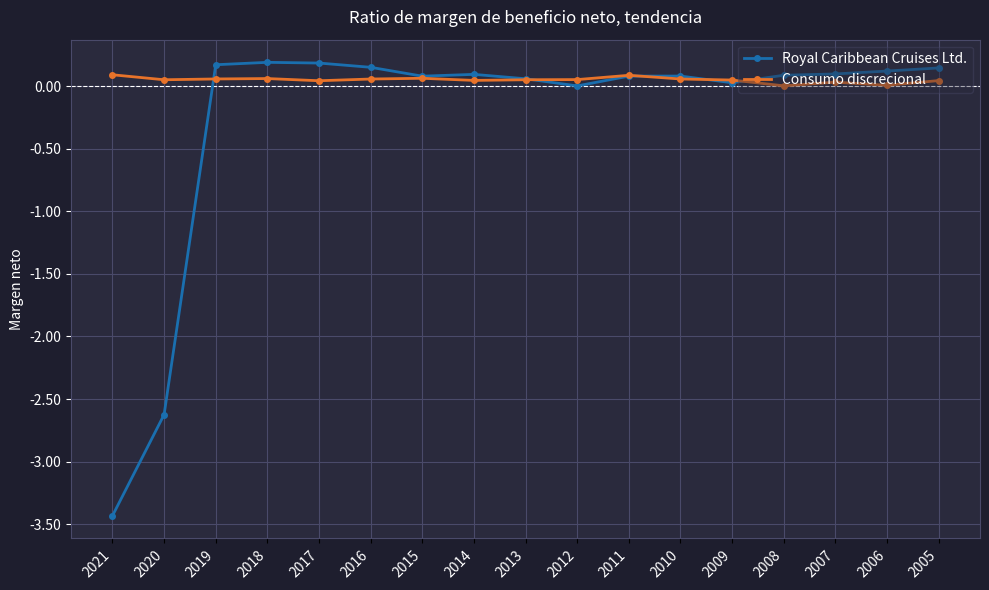

What is the minimum value shown in the chart?

-3.4